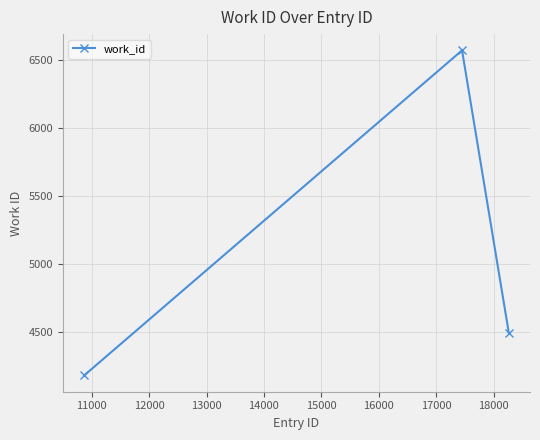

How many data points are less than 4495?

1